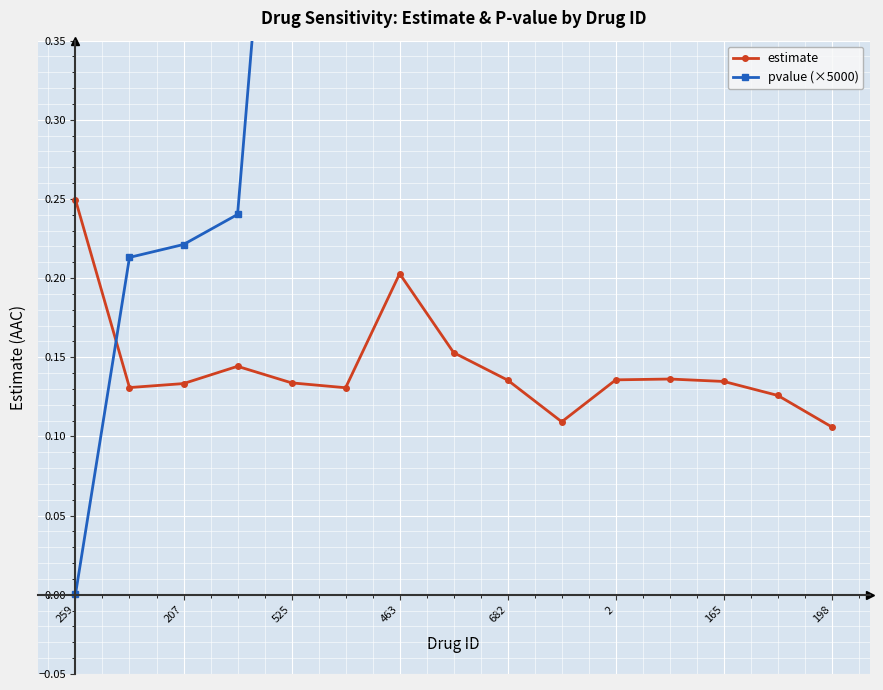

True or false: estimate has more than 0 interior local peaks.

True